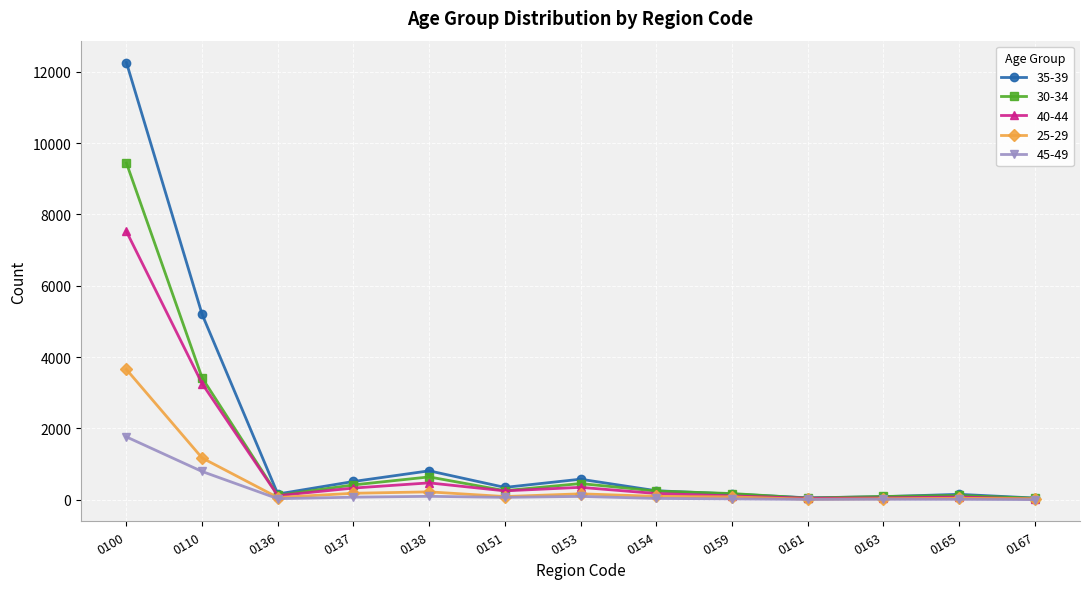

True or false: 25-29 has more than 1 points higher than both neighbors.

True